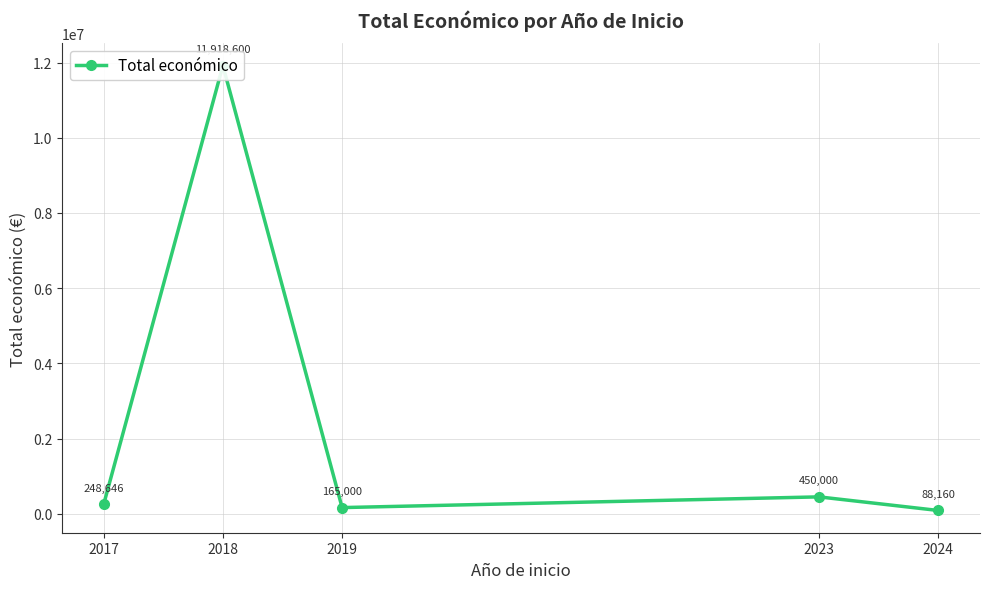

Which has a higher value, 2023 or 2017?

2023